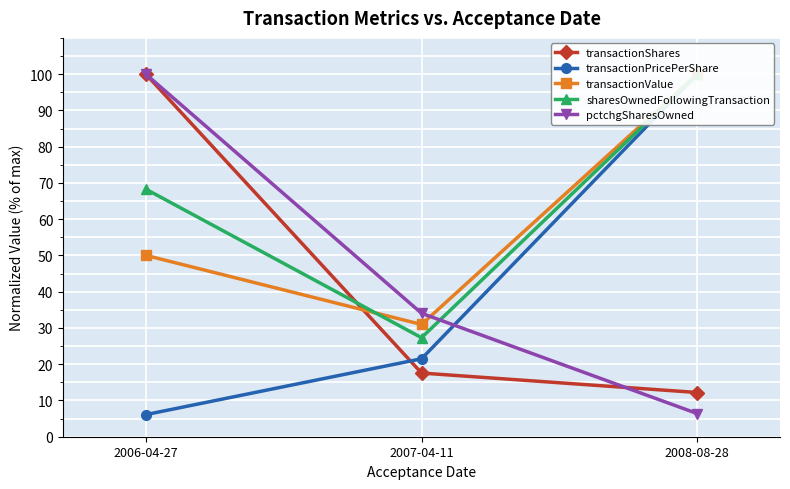

How many data points in transactionShares are above 17?

2